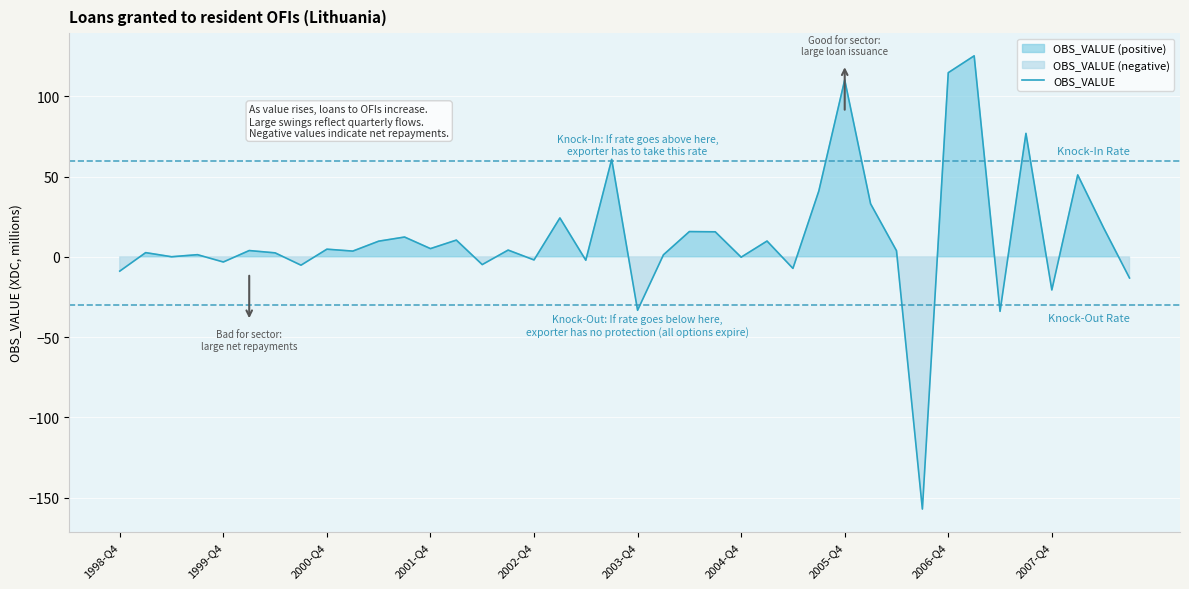

Which has a higher value, 20 or 10?

10